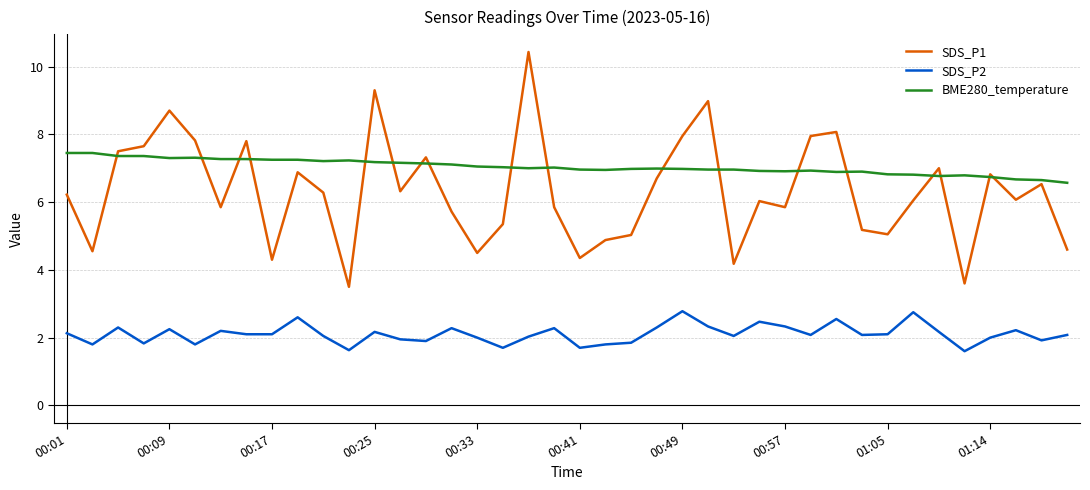

Which series has the widest spread of values?

SDS_P1